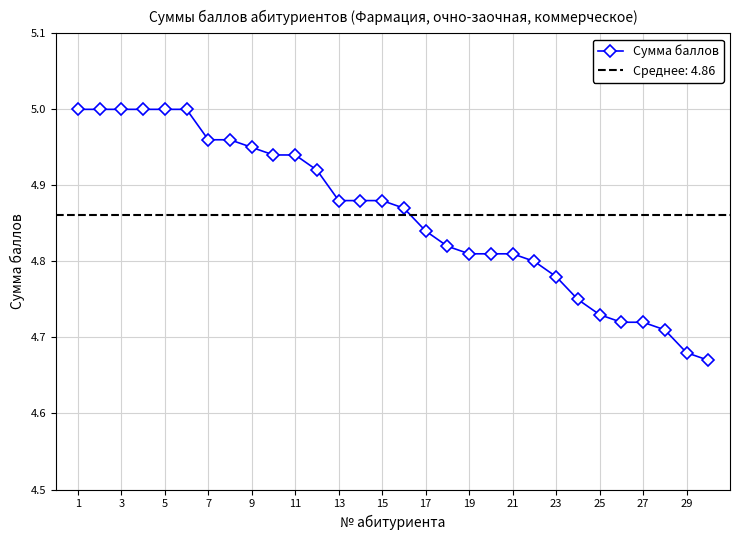

Is it true that Сумма баллов equals 6.7 at 7?

False